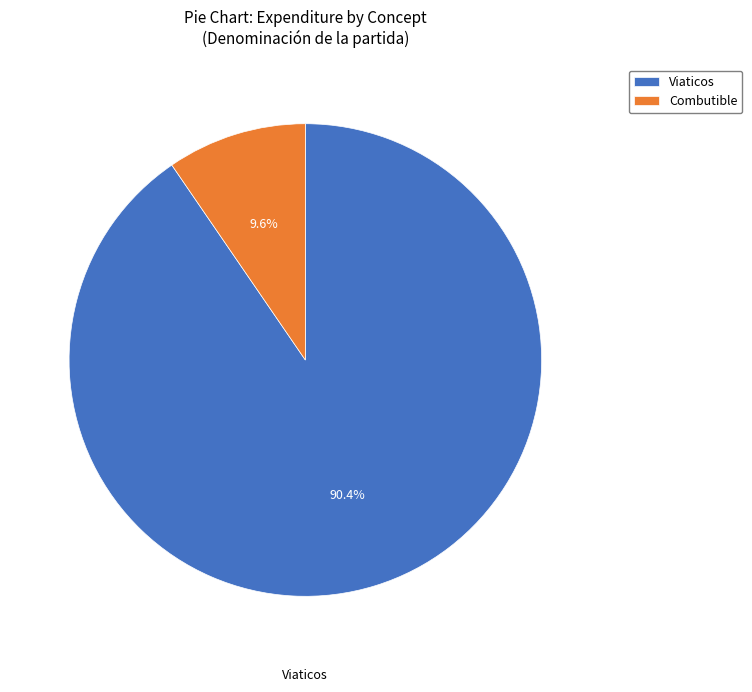

Which category accounts for the majority?

Viaticos